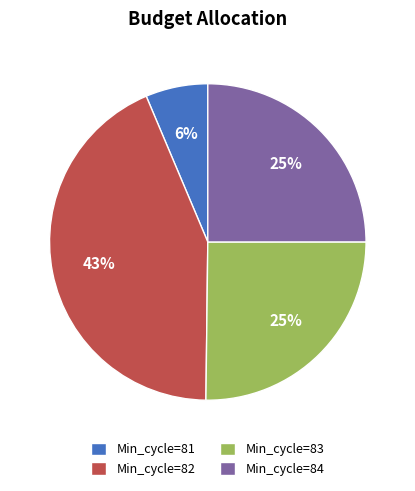

To the nearest percent, what percentage of the pie is Min_cycle=82?

43%